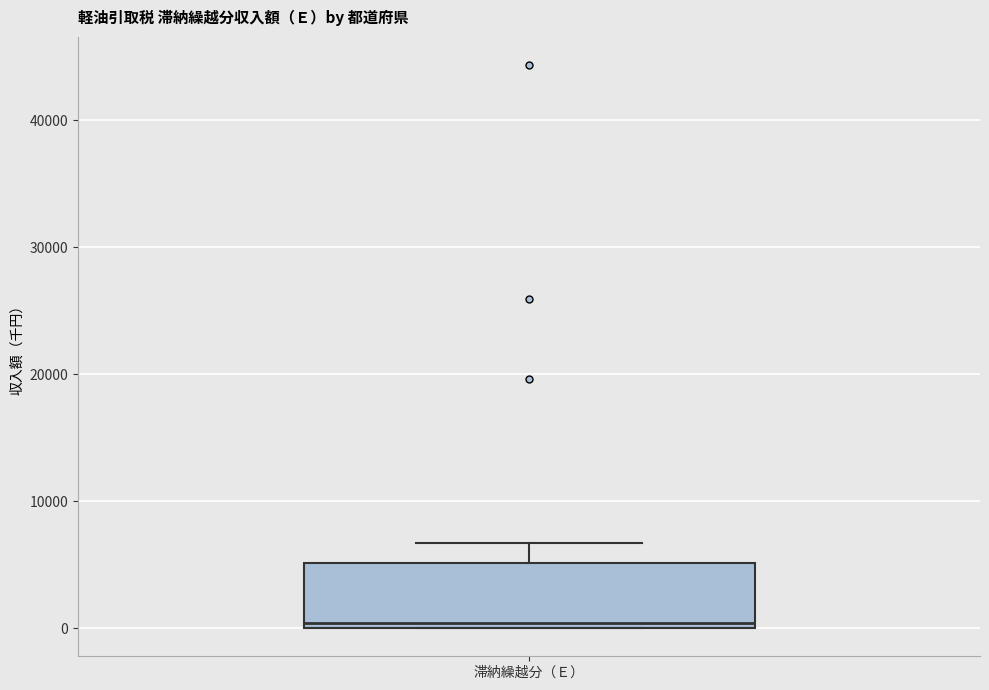

Transcribe this box plot: give where the median line is, the range the box spans, and where the two whiskers end, as read against the y-axis. The values are not printed on the chart, so give them approximately, as read against the axis.

median 0 (just above the box's lower edge), box 0 to 5000, whiskers 0 to 7000